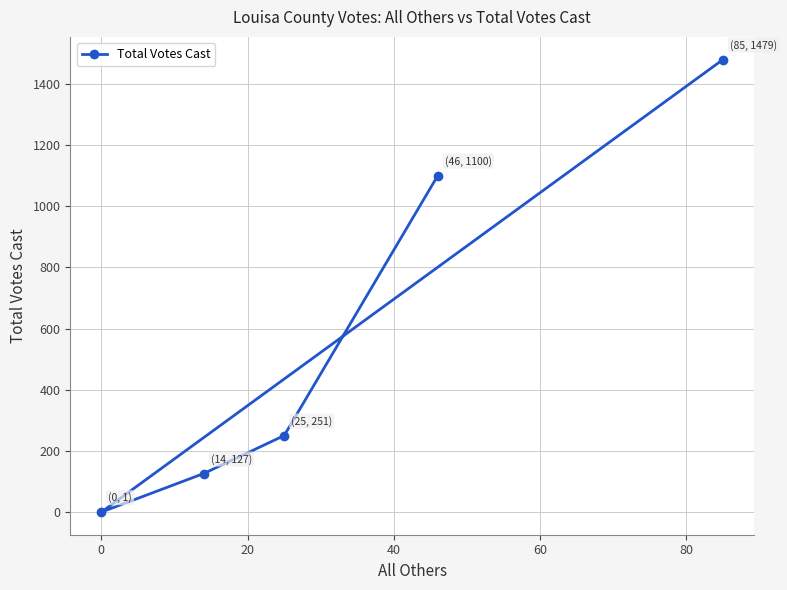

What is the maximum value shown in the chart?

1479